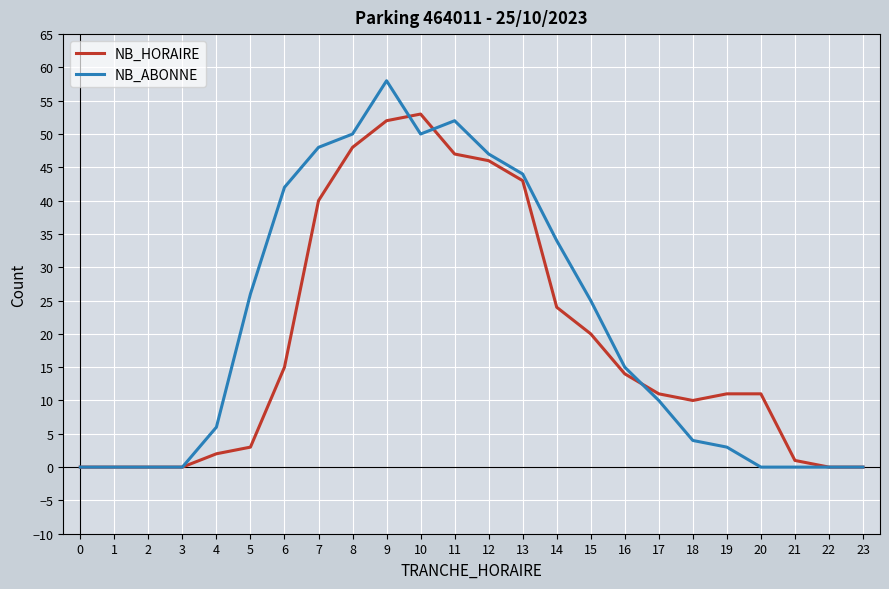

Which series has the widest spread of values?

NB_ABONNE